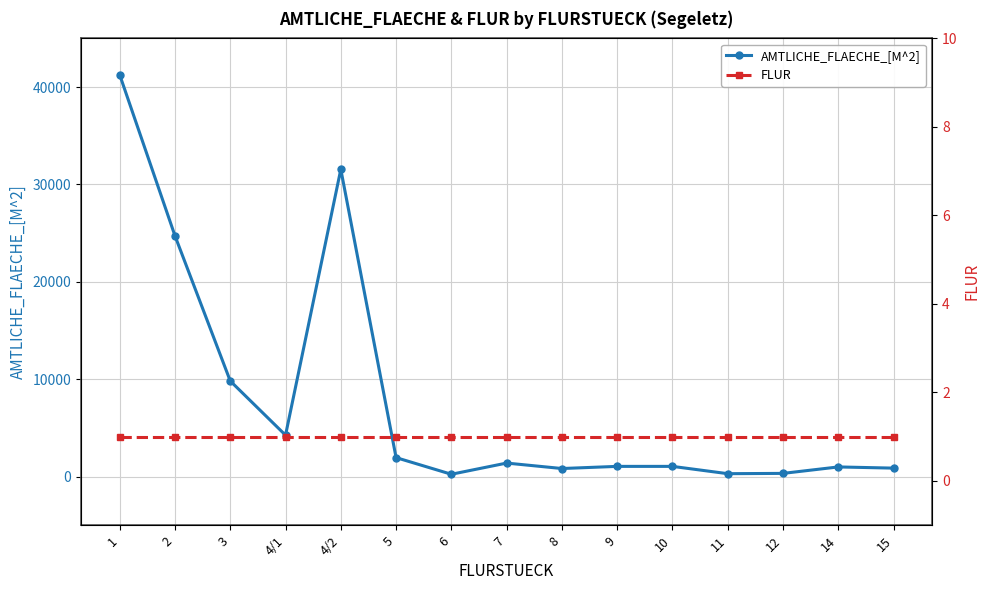

Does the chart have visible grid lines?

Yes